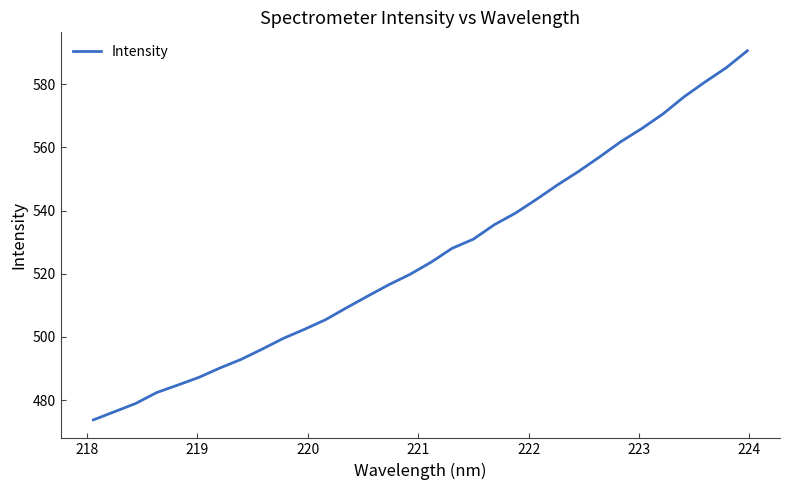

What is the smallest value displayed?

473.7